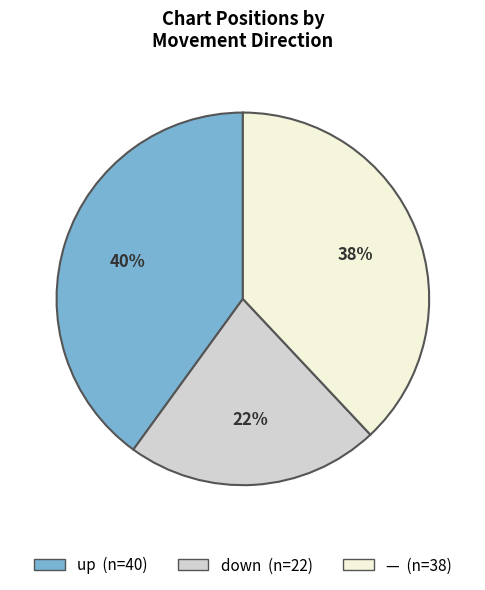

Is there a majority slice in this chart?

No